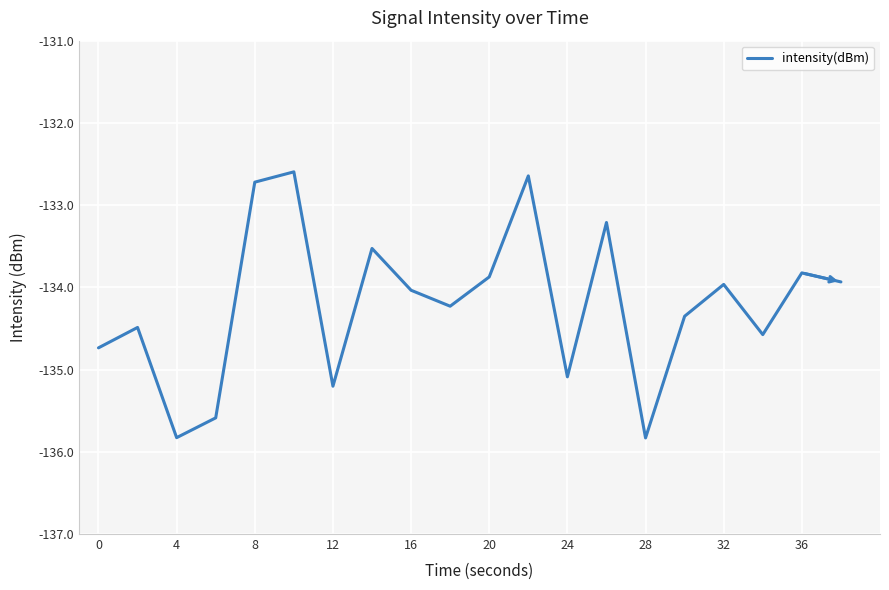

What is the greatest value displayed?

-132.6